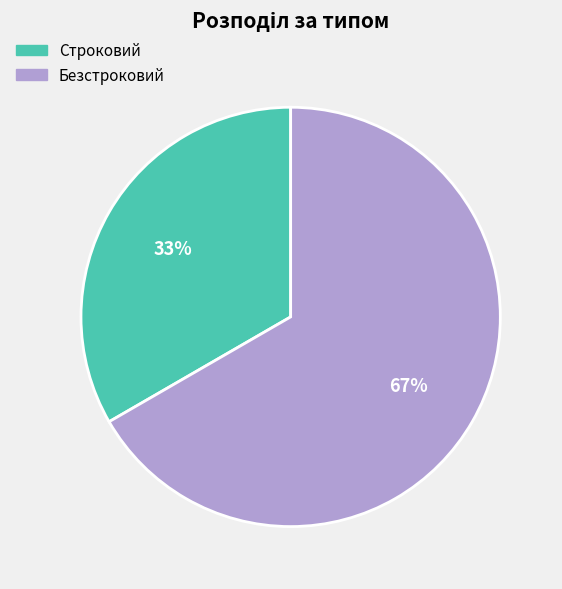

True or false: Строковий accounts for 33% of the total.

True